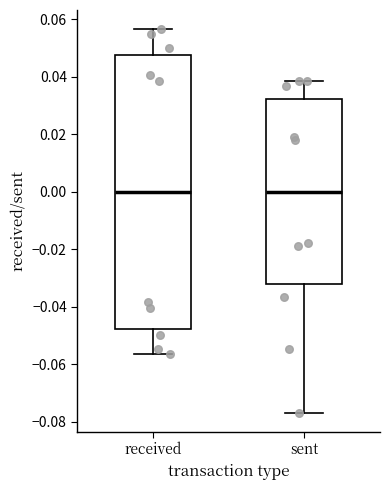

Reading left to right, transcribe this box plot: for each box, give where its median line is, the range the box spans, and where its two whiskers end, as read against the y-axis. The values are not printed on the chart, so give them approximately, as read against the axis.

received: median 0.000, box -0.048 to 0.048, whiskers -0.056 to 0.056
sent: median 0.000, box -0.032 to 0.032, whiskers -0.076 to 0.038